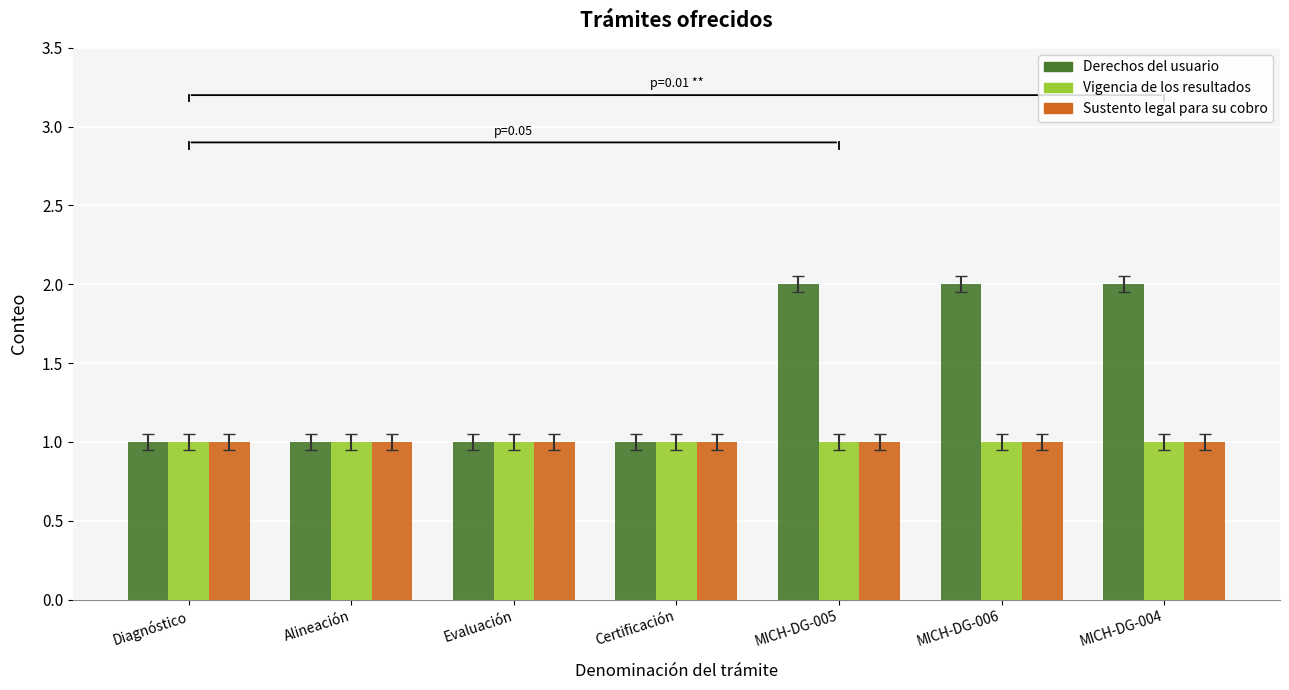

The value of Vigencia de los resultados at Evaluación is 2. True or false?

False